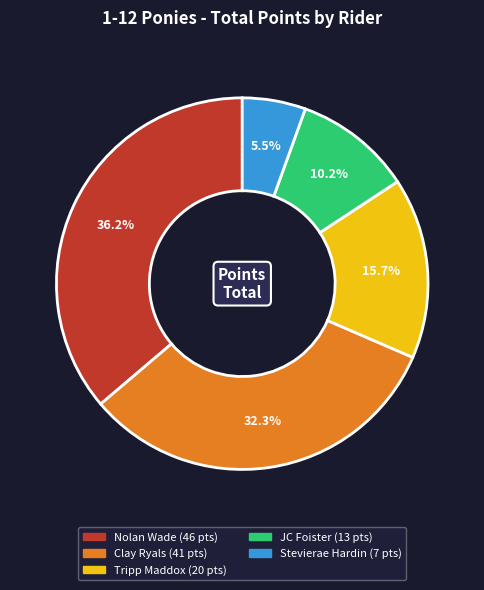

Combined, do JC Foister and Tripp Maddox account for over 50%?

No